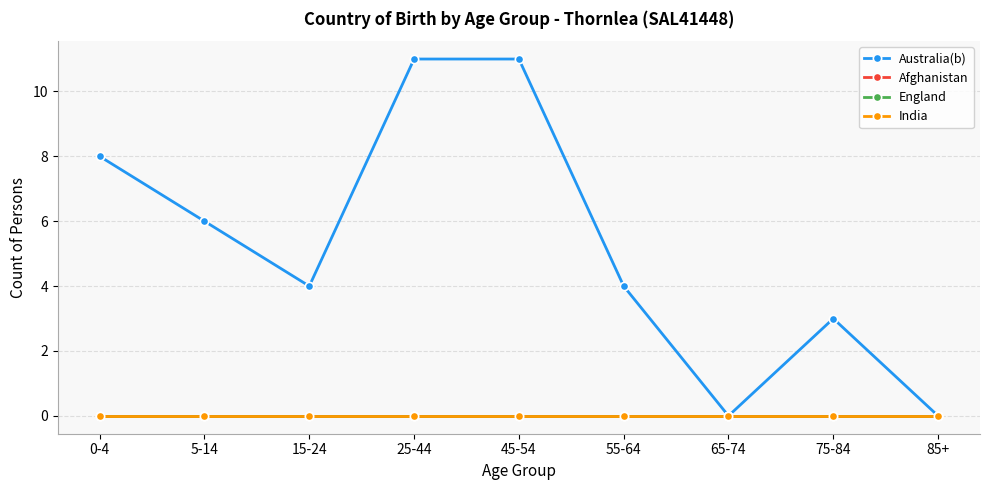

Is this an area chart (filled region under the line)?

No